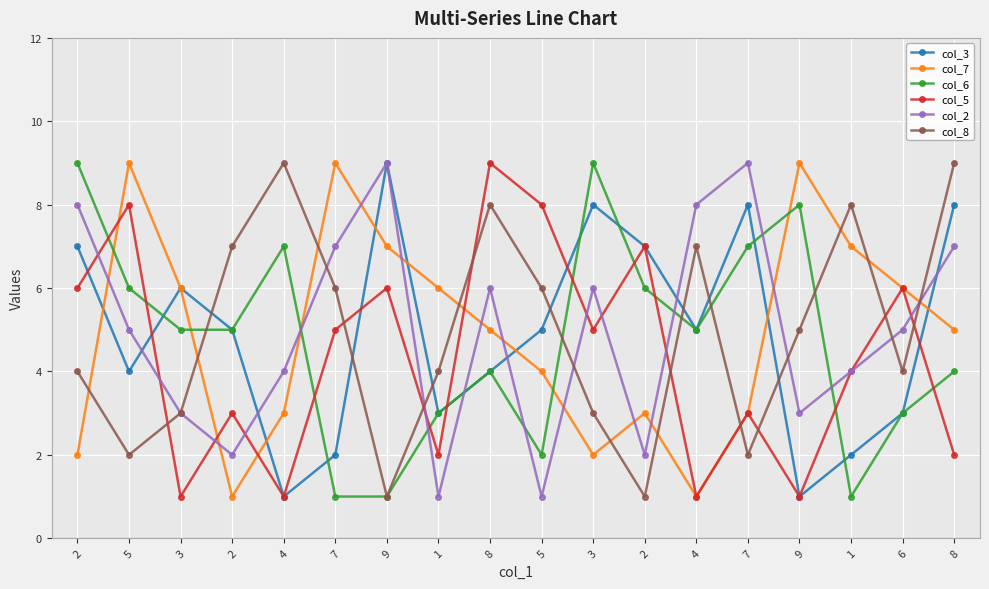

After their last crossing, which series has the higher values: col_8 or col_2?

col_8